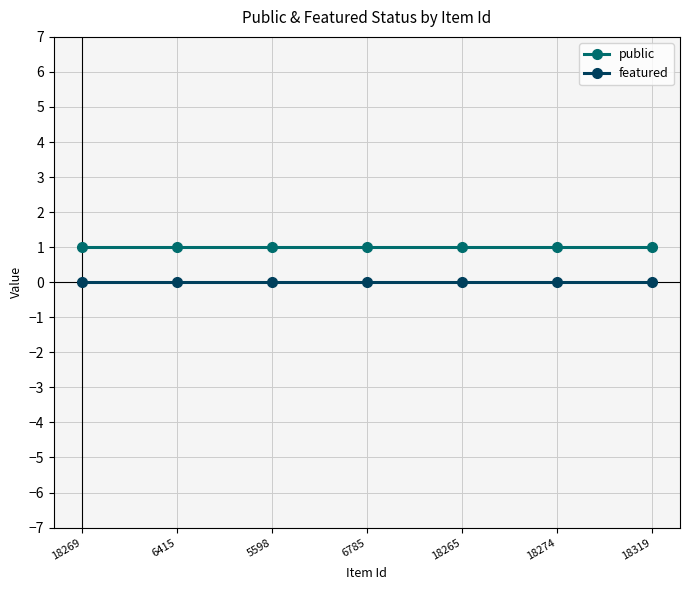

Reading left to right, transcribe all the data shown in this chart.

public: 1	1	1	1	1	1	1
featured: 0	0	0	0	0	0	0